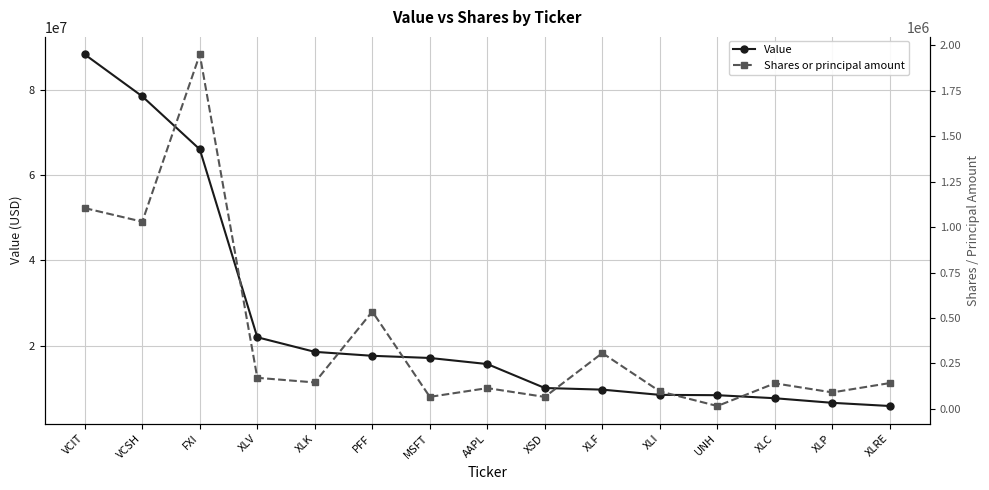

What is the sum of all Value values?

380375000